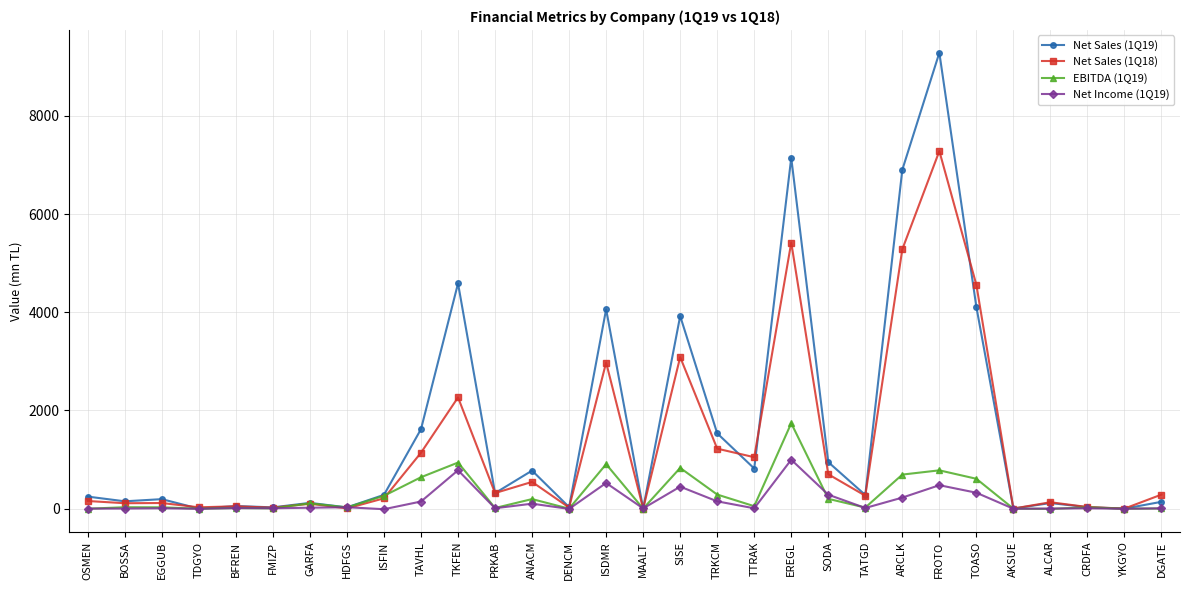

True or false: Net Income (1Q19) has more than 0 points higher than both neighbors.

True